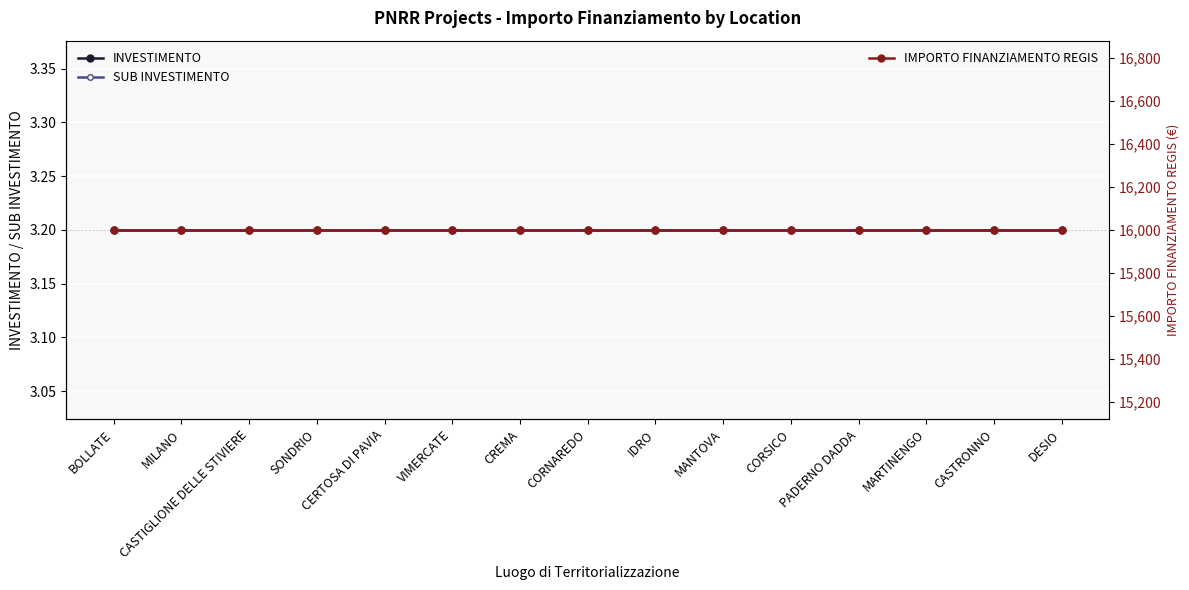

True or false: SUB INVESTIMENTO has a value of 3.2 at PADERNO DADDA.

True